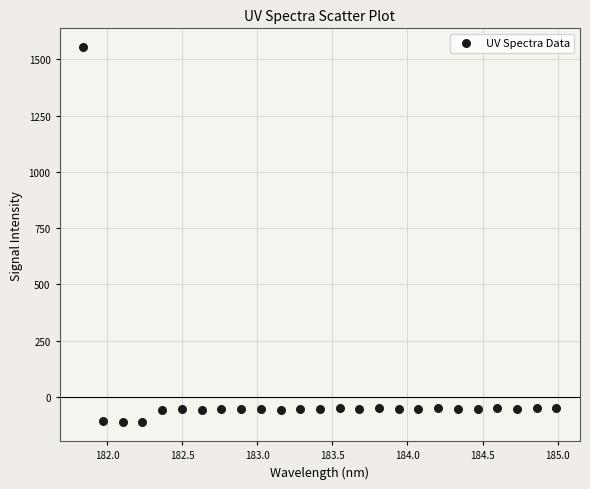

What is the range of X values (max minus min)?

3.1